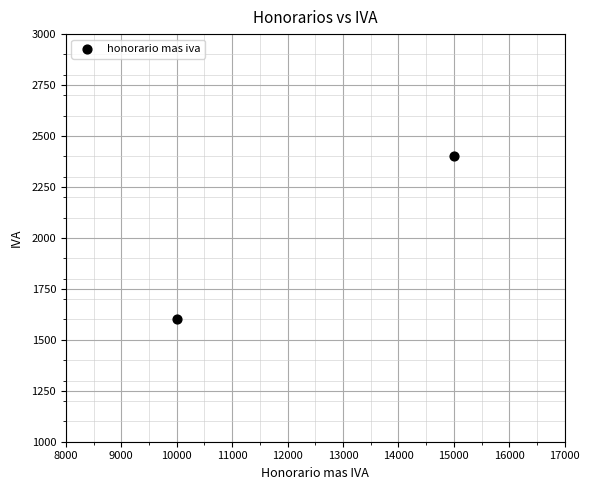

What is the average Y value?

2000